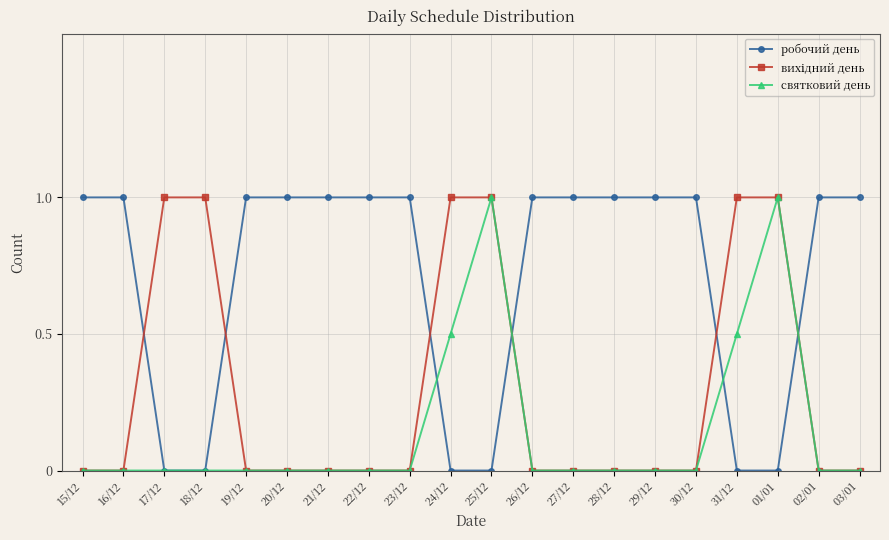

True or false: святковий день has a value of 0.0 at 16/12.

True